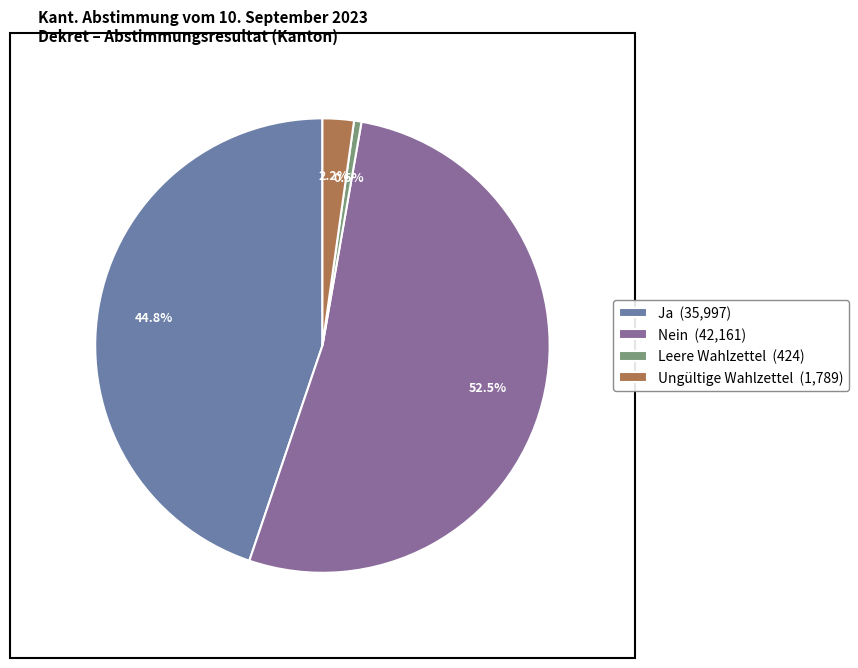

To the nearest percent, what is the difference between the Leere Wahlzettel and Ja slice percentages?

44%